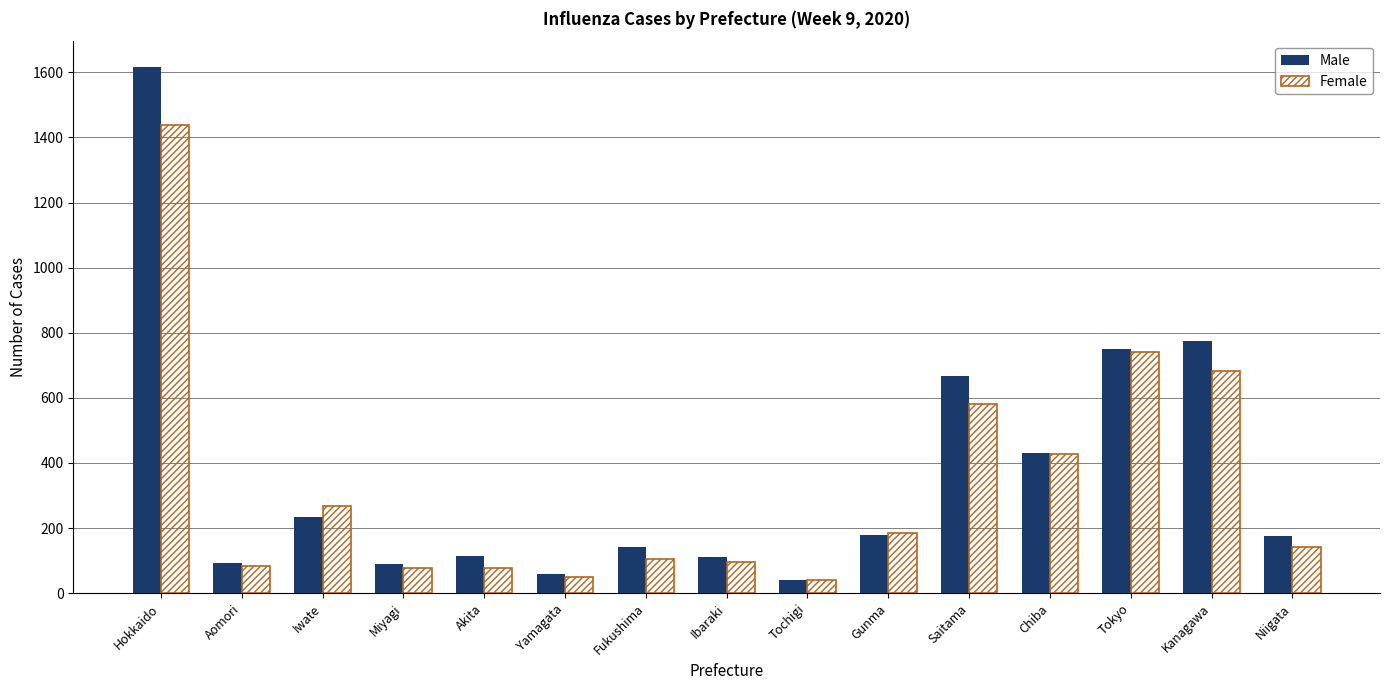

Rank the series by their average value, from highest to lowest.

Male, Female